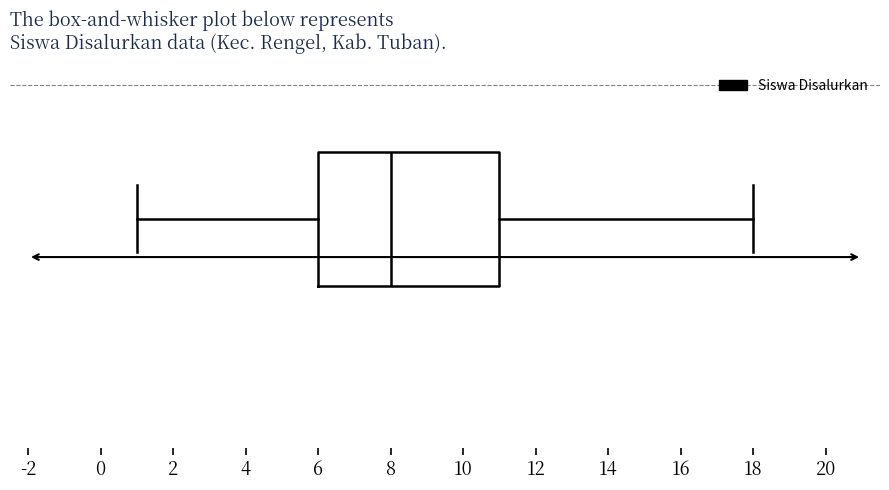

Read this box plot against the x-axis: the position of the median line, the range covered by the box, and the ends of both whiskers. The values are not printed on the chart, so give them approximately, as read against the axis.

median 8, box 6 to 11, whiskers 1 to 18